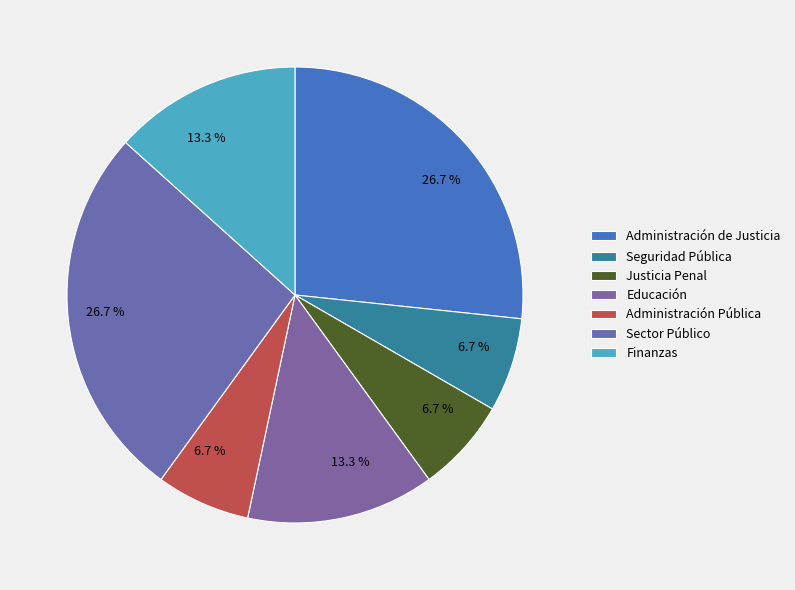

Approximately how many times larger is the value at Administración de Justicia compared to Finanzas?

2.0